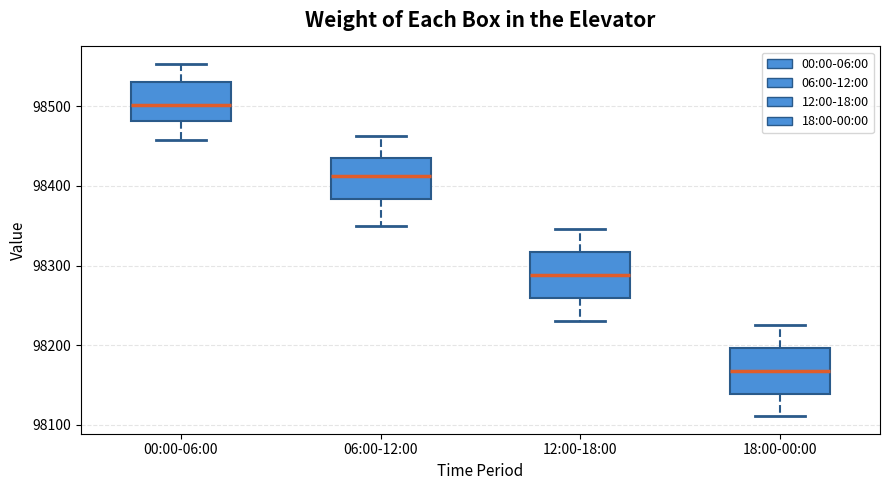

Which box has the lowest median line?

18:00-00:00